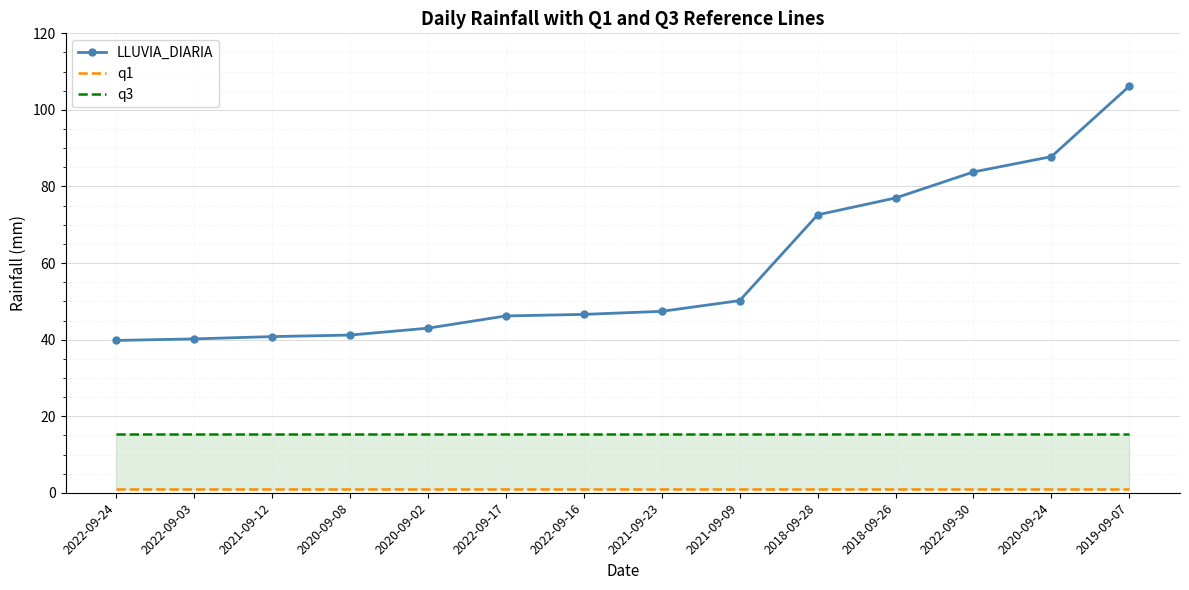

Rank the categories by q1 value from highest to lowest.

2022-09-24, 2022-09-03, 2021-09-12, 2020-09-08, 2020-09-02, 2022-09-17, 2022-09-16, 2021-09-23, 2021-09-09, 2018-09-28, 2018-09-26, 2022-09-30, 2020-09-24, 2019-09-07